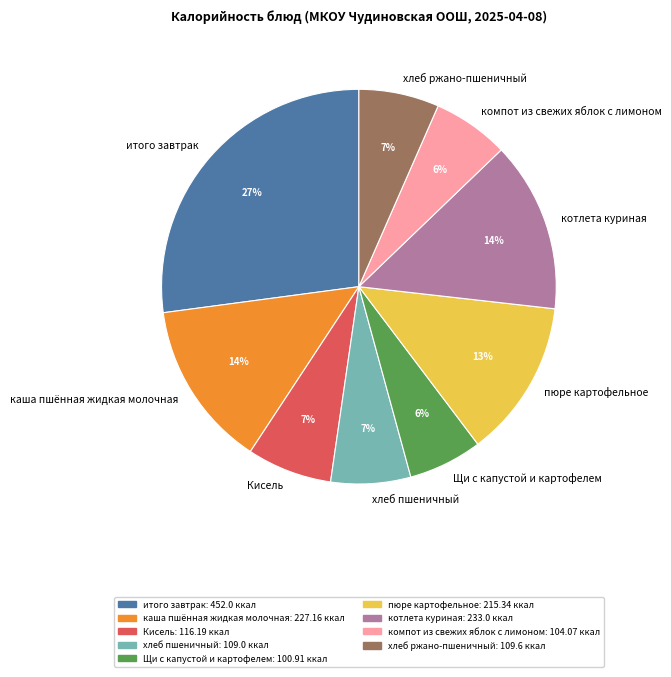

True or false: хлеб ржано-пшеничный accounts for 14% of the total.

False